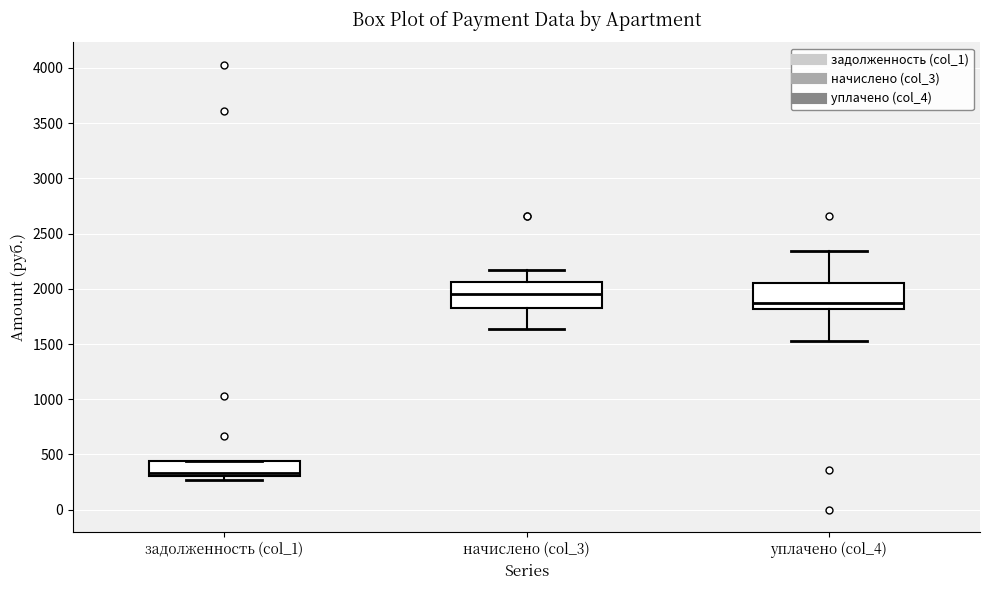

Reading left to right, read every box against the y-axis: the position of its median line, the range the box covers, and the ends of its whiskers. The values are not printed on the chart, so give them approximately, as read against the axis.

задолженность (col_1): median 350, box 300 to 450, whiskers 250 to 450
начислено (col_3): median 1950, box 1800 to 2050, whiskers 1650 to 2150
уплачено (col_4): median 1850, box 1800 to 2050, whiskers 1500 to 2350